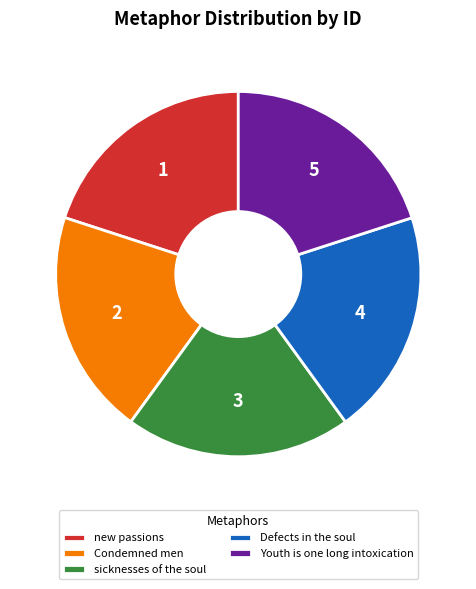

Approximately how many times larger is the value at new passions compared to Defects in the soul?

1.0